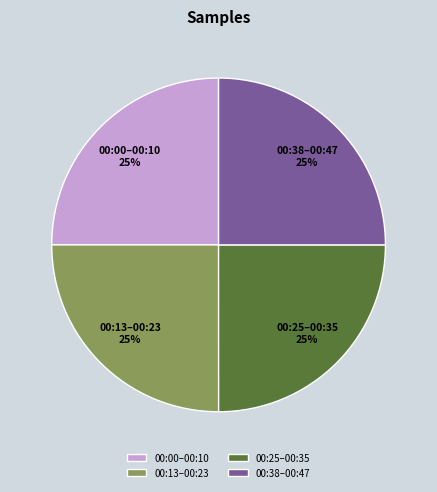

How many slices are in this pie chart?

4